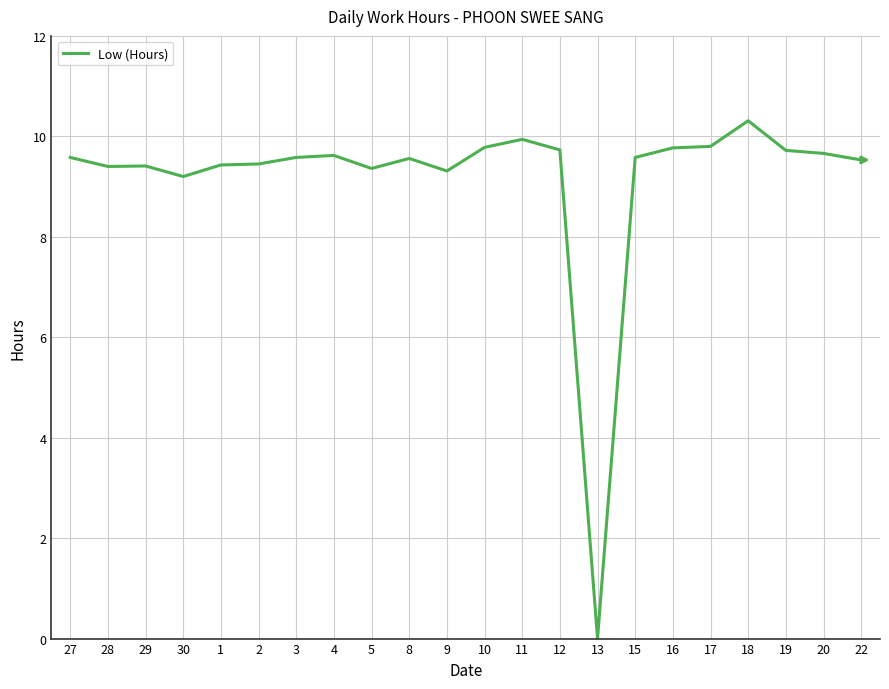

What is the change in value from 12 to 17?

+0.1